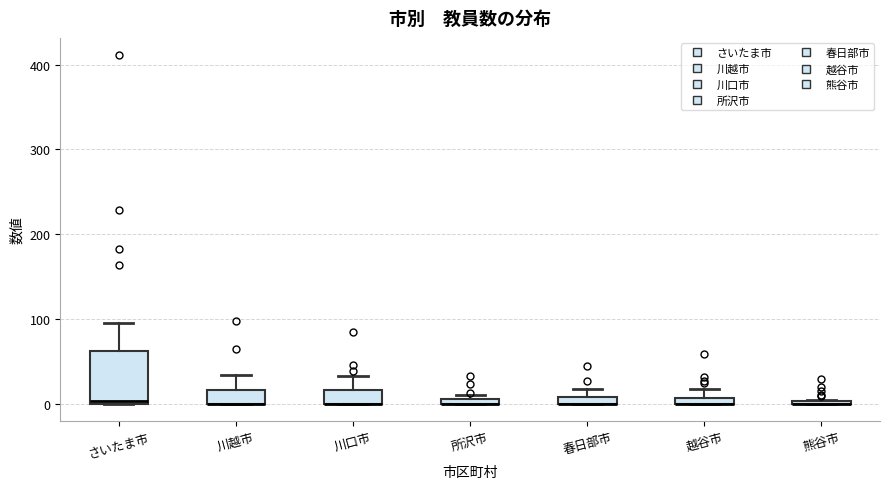

Where does the upper whisker of the box for さいたま市 end on the y-axis? The values are not printed on the chart, so give them approximately, as read against the axis.

100